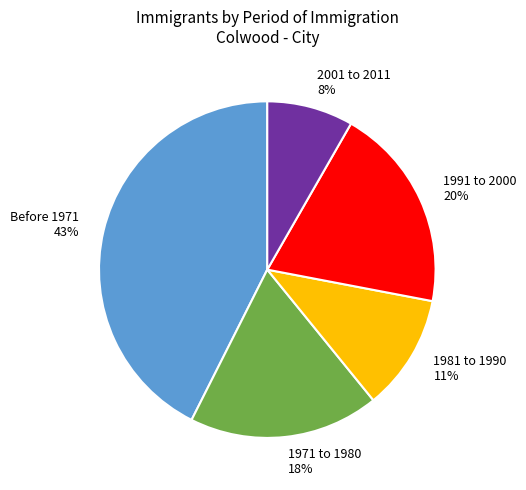

Combined, do 1971 to 1980 and 2001 to 2011 account for over 50%?

No